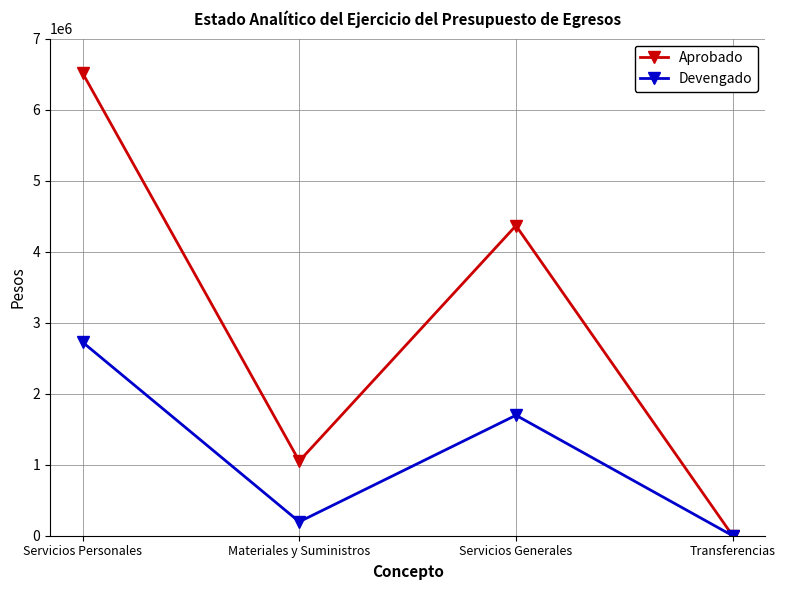

How many lines are shown in the chart?

2